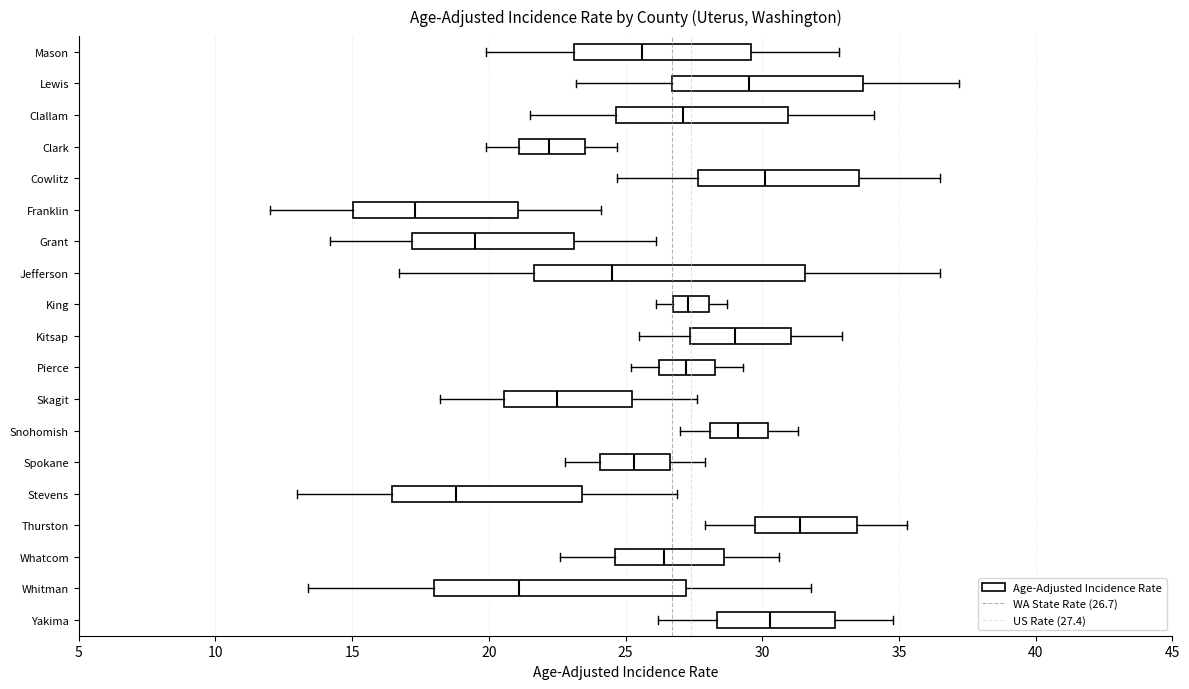

Which box has the furthest to the left median line?

Franklin